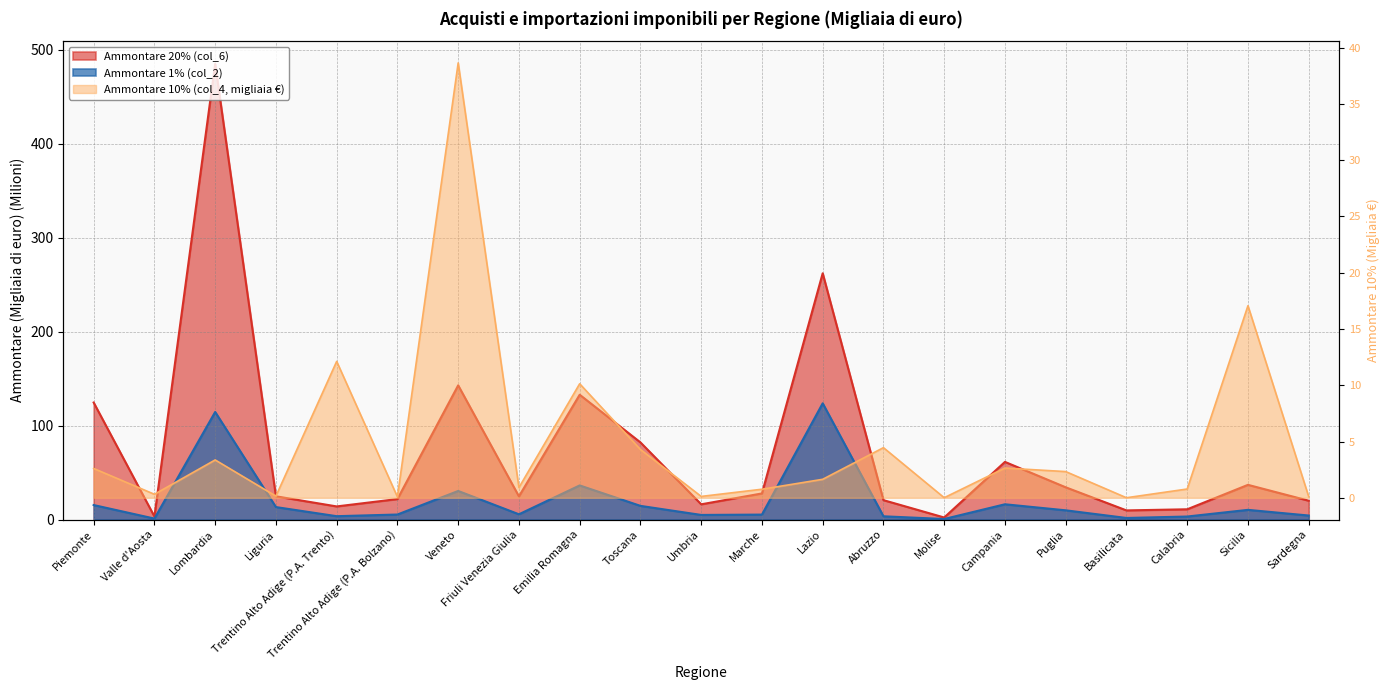

How many data points in Ammontare 1% (col_2) are less than 5?

8